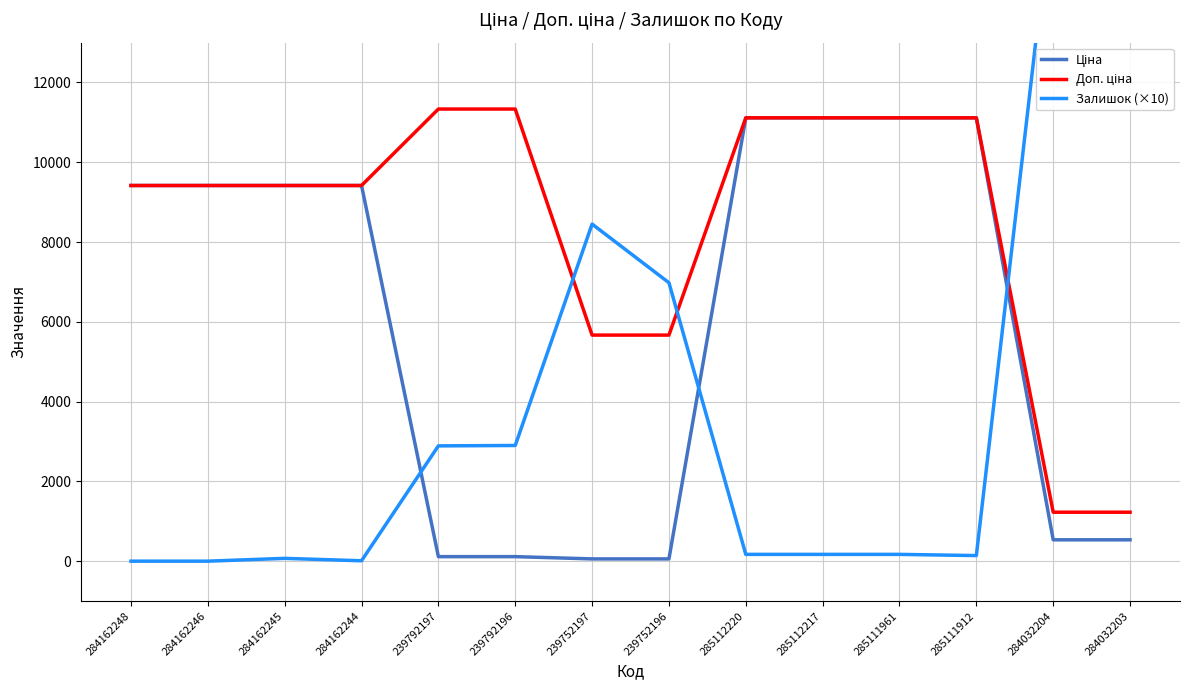

Which category has the lowest value in the Доп. ціна series?

284032204